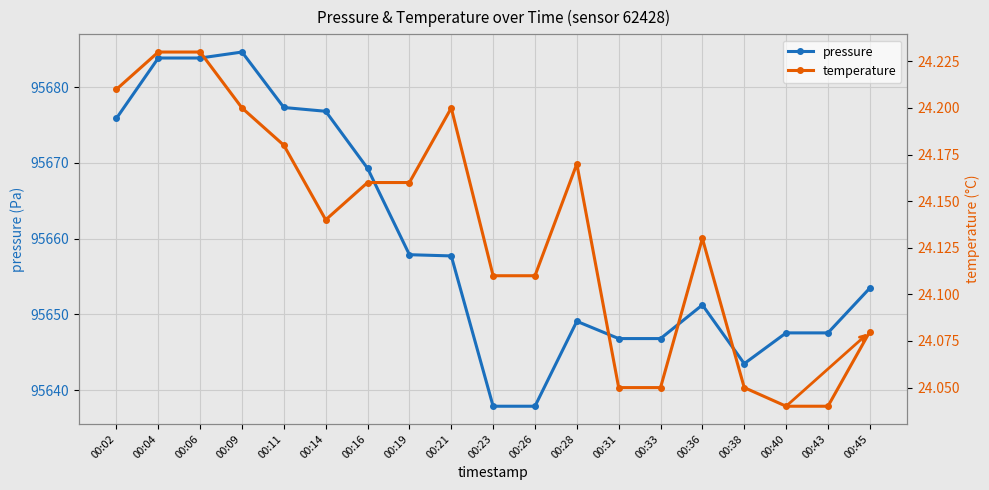

Rank the categories by pressure value from lowest to highest.

00:23, 00:26, 00:38, 00:31, 00:33, 00:40, 00:43, 00:28, 00:36, 00:45, 00:21, 00:19, 00:16, 00:02, 00:14, 00:11, 00:04, 00:06, 00:09